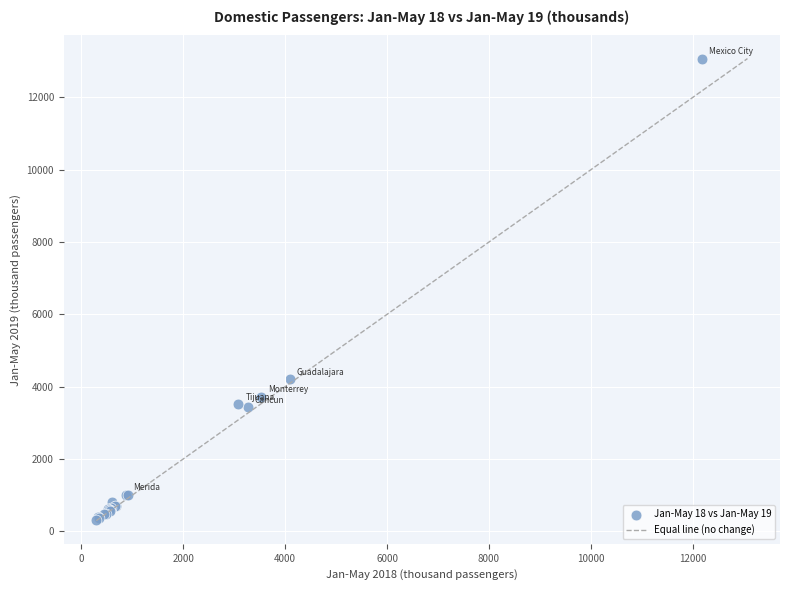

What Y value in the scatter plot is closest to 6692?

4198.9